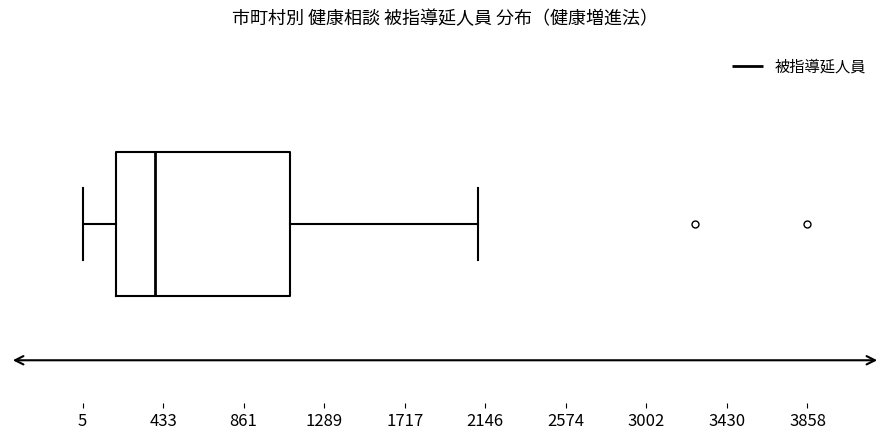

Where is the right edge of the box on the x-axis? The values are not printed on the chart, so give them approximately, as read against the axis.

1100